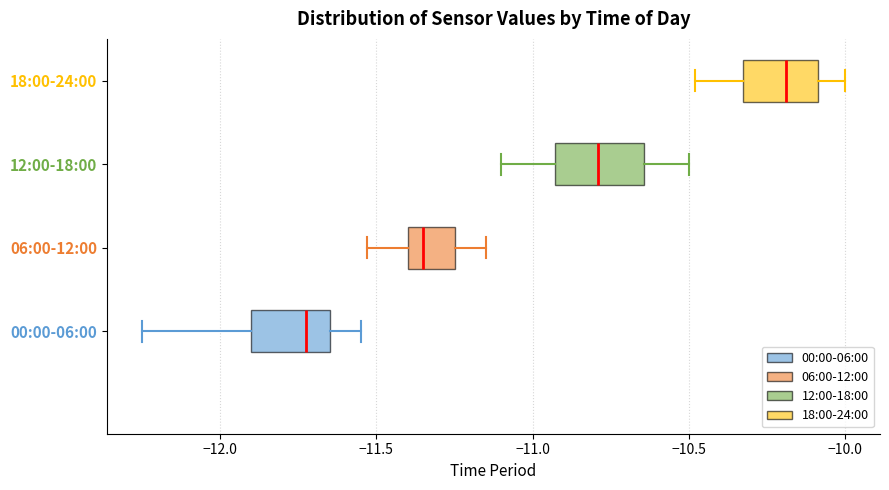

Where does the median line of the box for 06:00-12:00 sit on the x-axis? The values are not printed on the chart, so give them approximately, as read against the axis.

-11.35